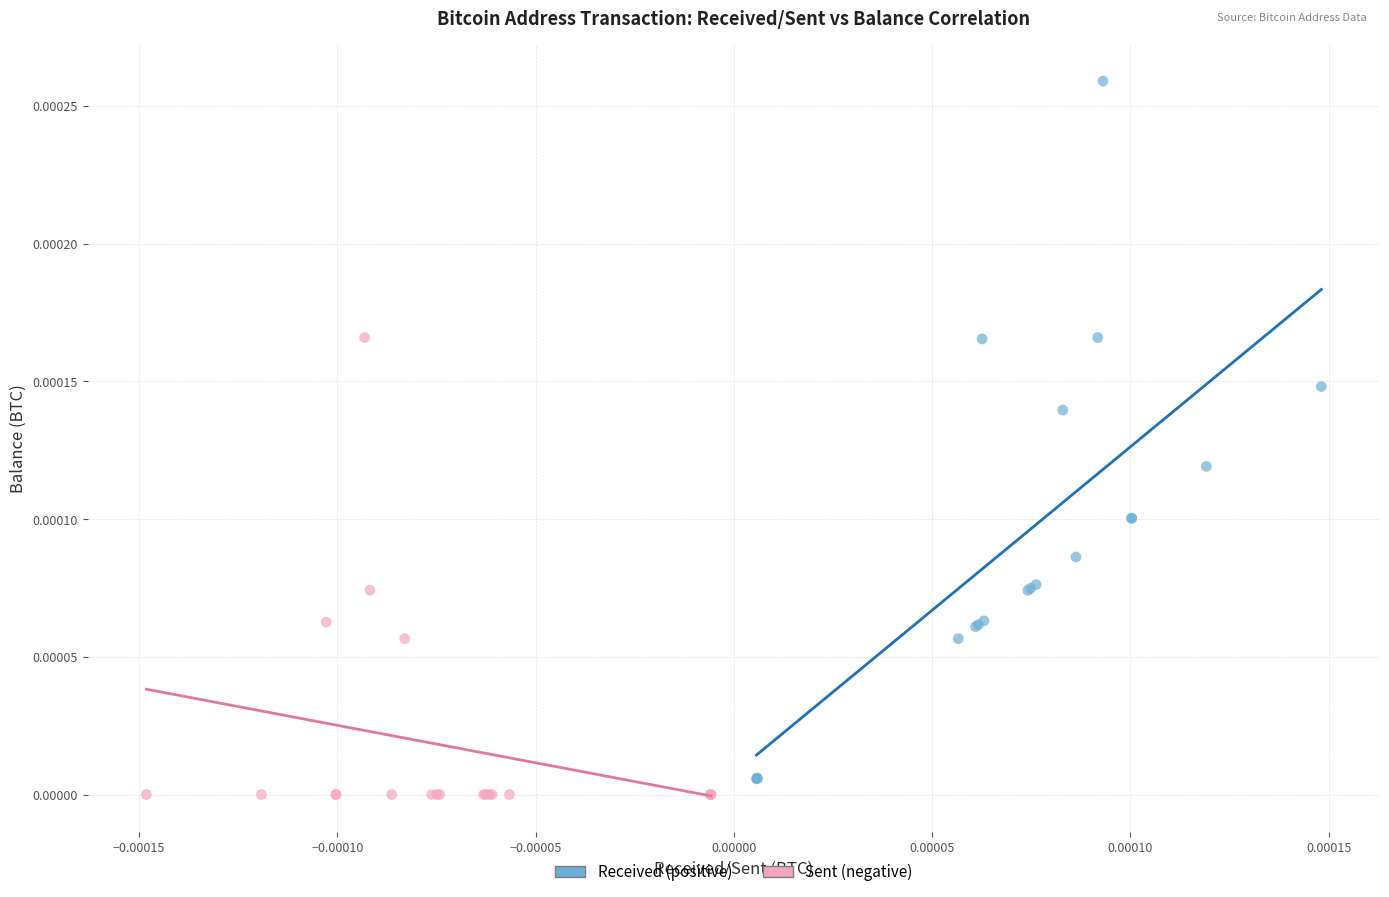

Which series has the largest Y range (max minus min)?

Received (positive)